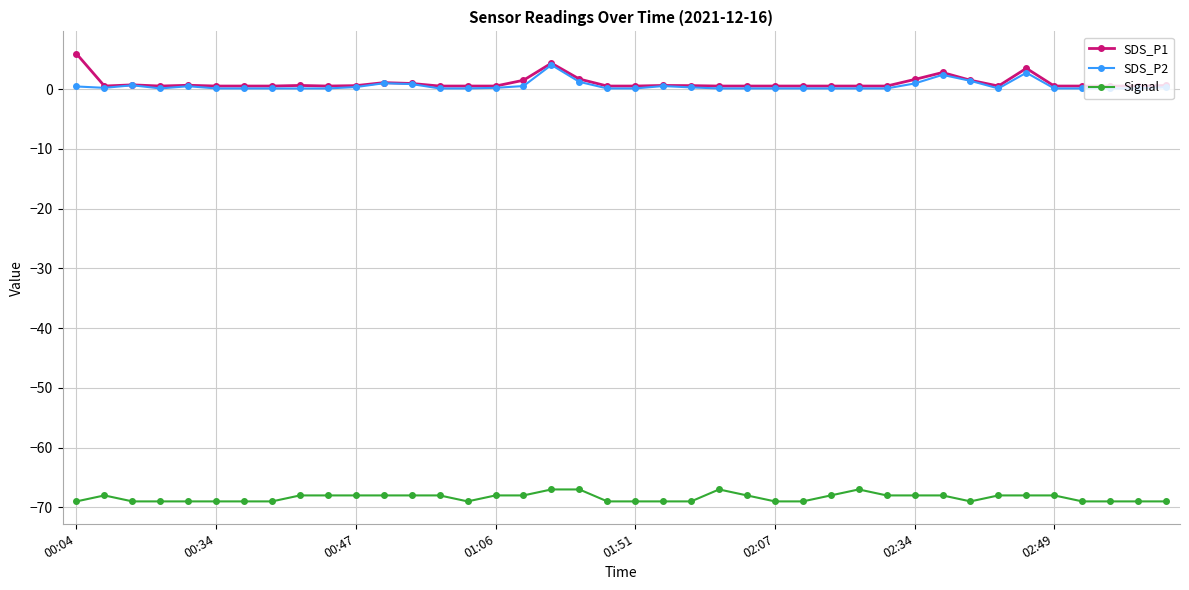

What is the value of the Signal point at the 36th from the left?

-68.0